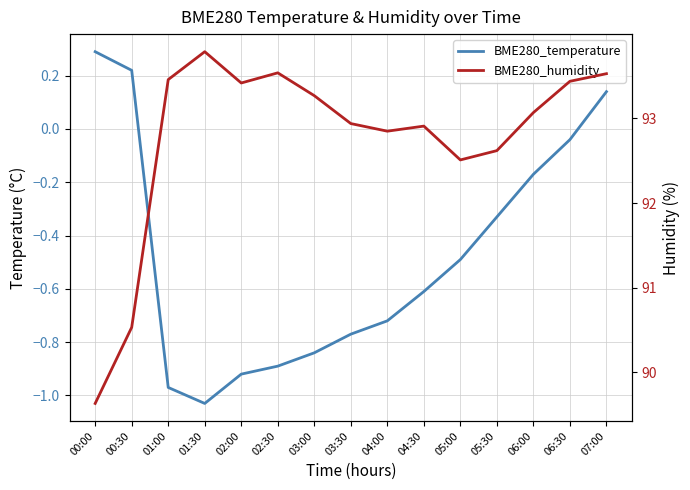

What is the difference between the second highest and second lowest values in the BME280_humidity series?

3.0